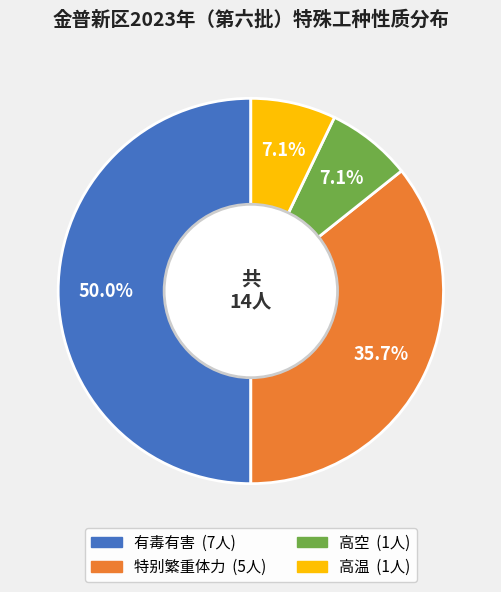

Is 高空 the majority of the pie?

No